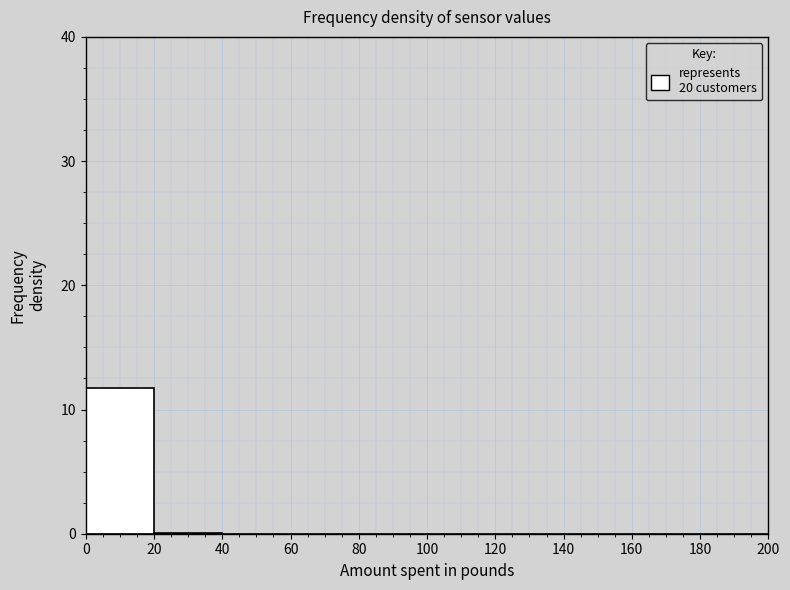

Reading left to right, list every bar in this chart as the range it spans on the x-axis followed by its height. The values are not printed on the chart, so give them approximately, as read against the axis.

0 to 20: 12
20 to 40: under 1
40 to 60: 0
60 to 80: 0
80 to 100: 0
100 to 120: 0
120 to 140: 0
140 to 160: 0
160 to 180: 0
180 to 200: 0